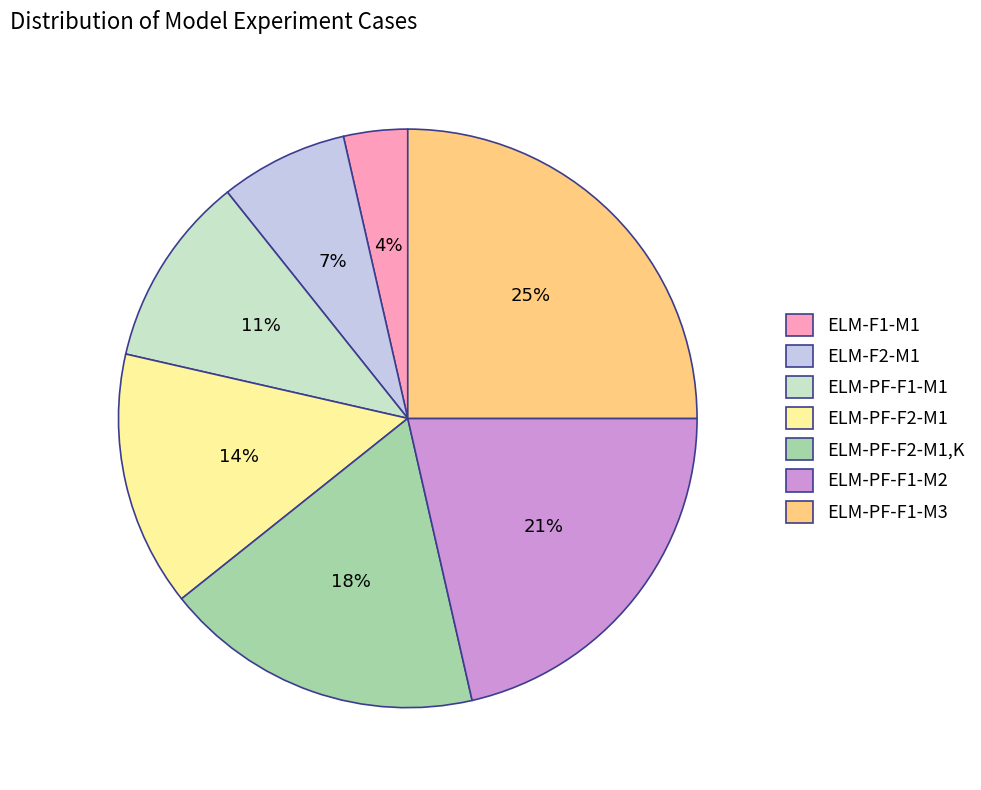

Count the number of slices in the pie.

7